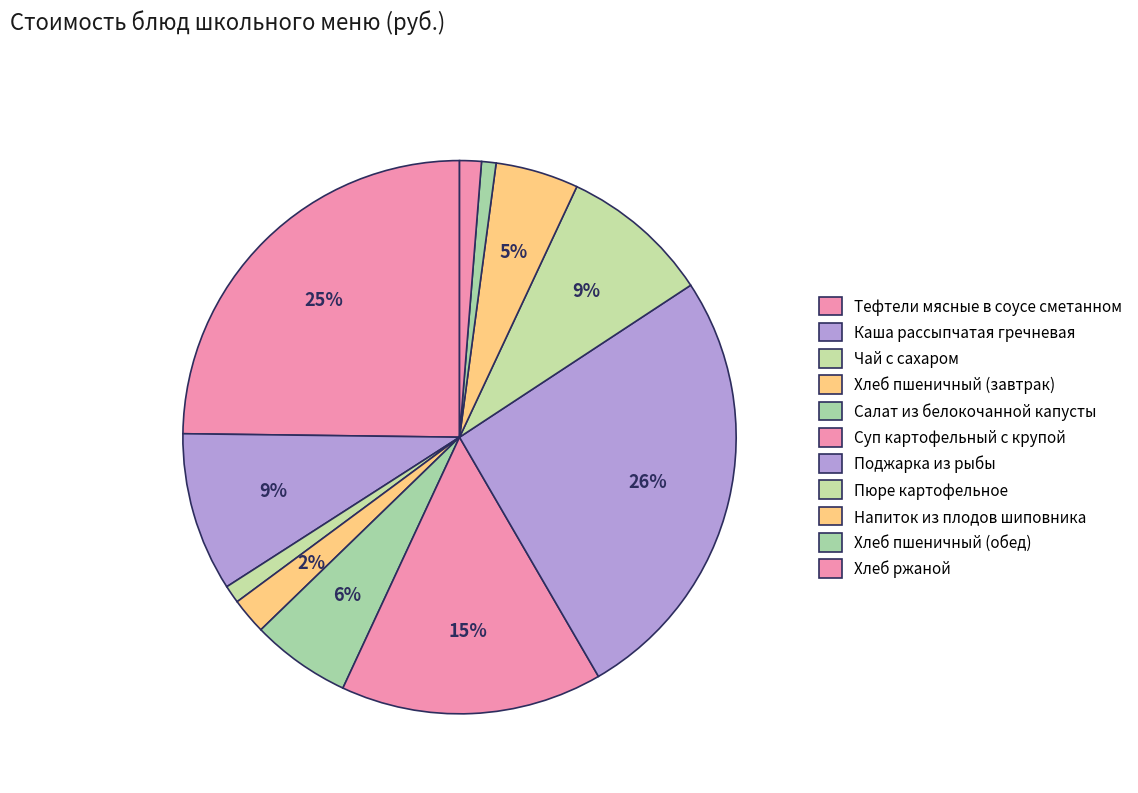

Do Каша рассыпчатая гречневая and Чай с сахаром together represent more than half of the pie?

No